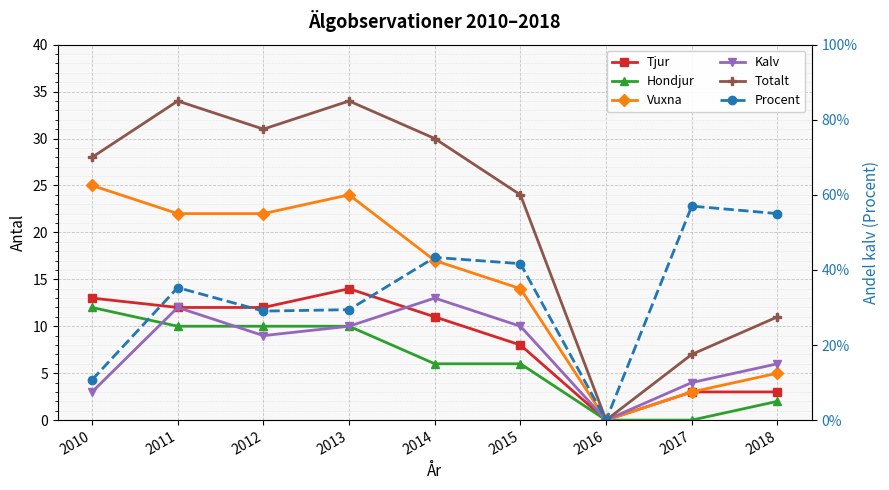

How many interior local valleys does the Tjur series have?

1